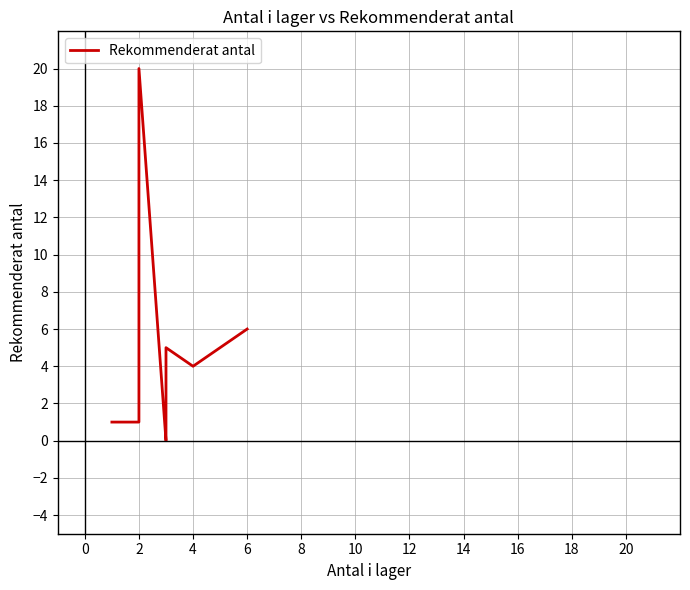

How many distinct data groups are displayed?

1